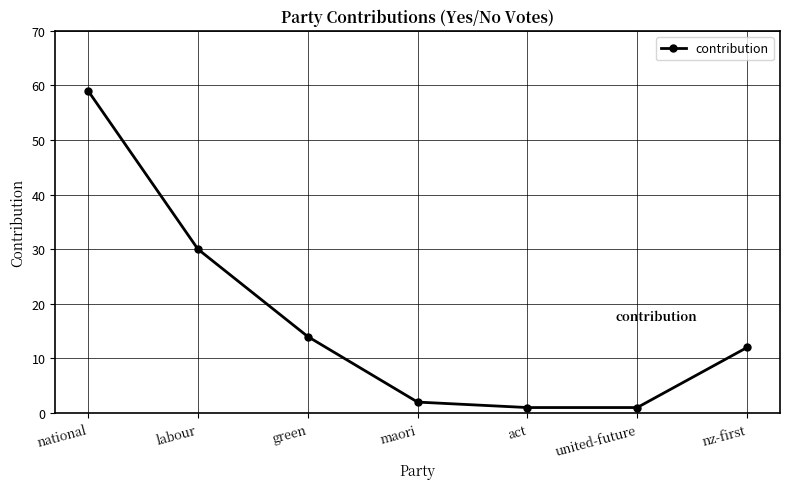

What is the sum of the values at nz-first and green?

26